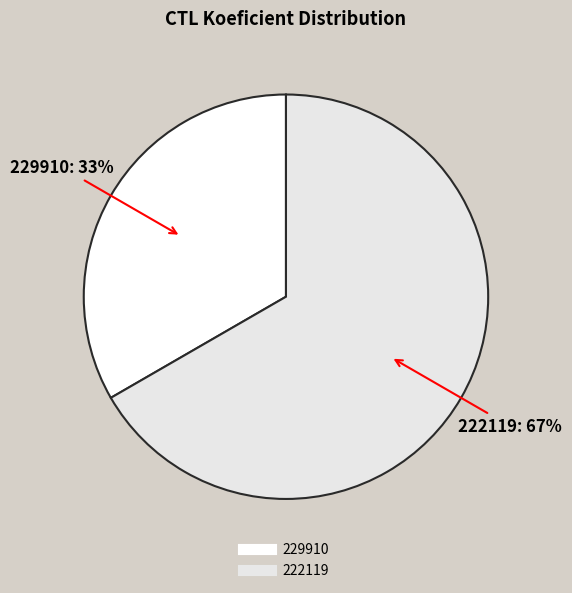

Is it true that 229910 is 33% of the pie?

True